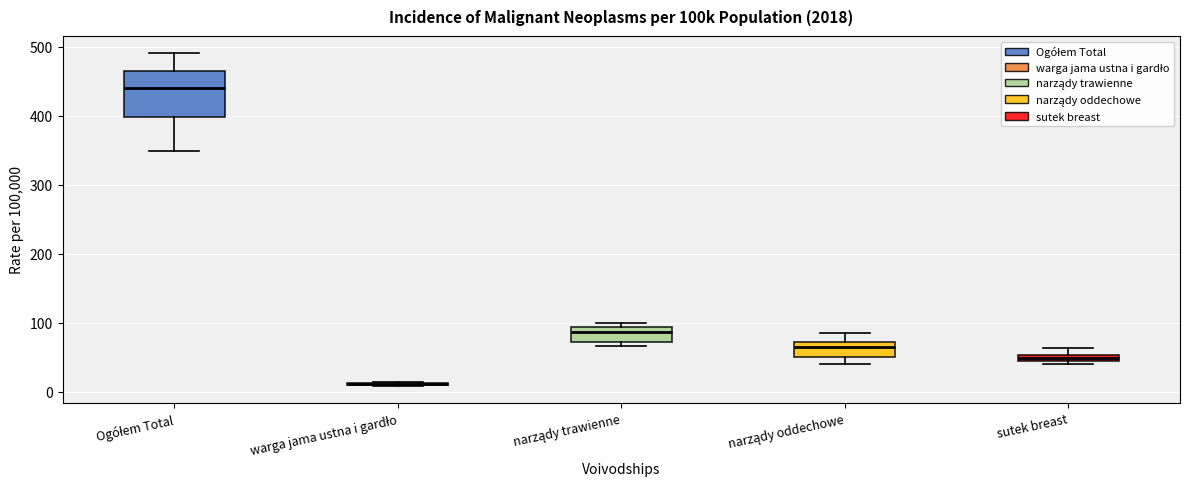

Which box is the tallest, from its lower edge to its upper edge?

Ogółem Total